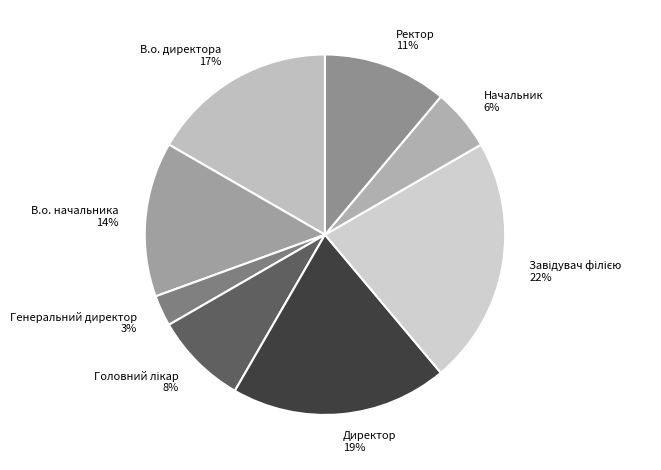

Do В.о. директора 17% and Ректор 11% together represent more than half of the pie?

No